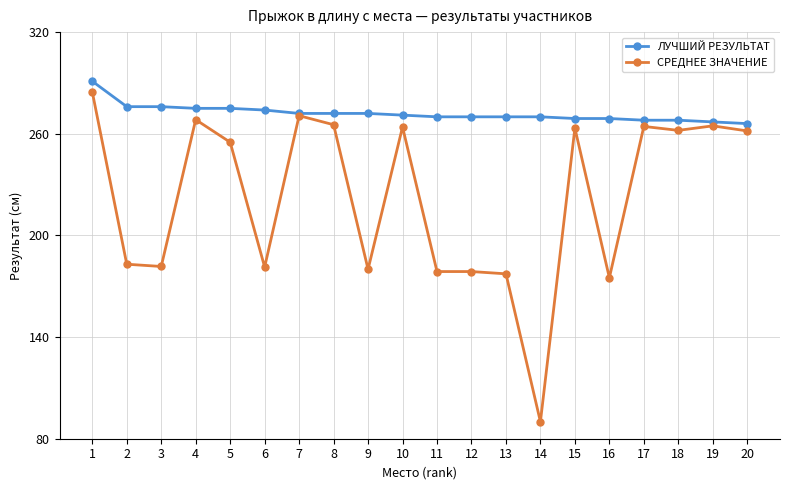

What is the difference between the second highest and second lowest values in the СРЕДНЕЕ ЗНАЧЕНИЕ series?

95.7